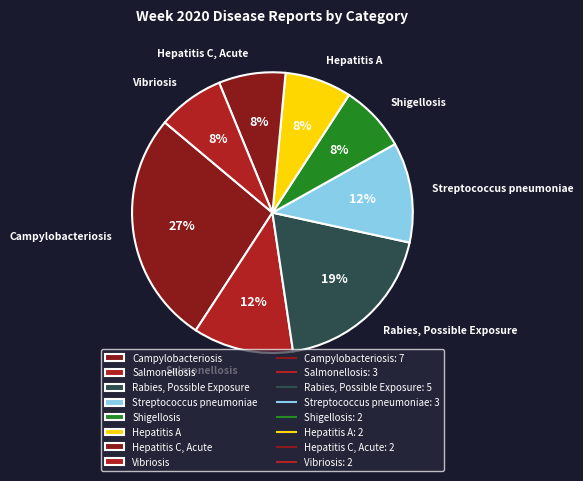

Which has a higher value, Salmonellosis or Rabies, Possible Exposure?

Rabies, Possible Exposure